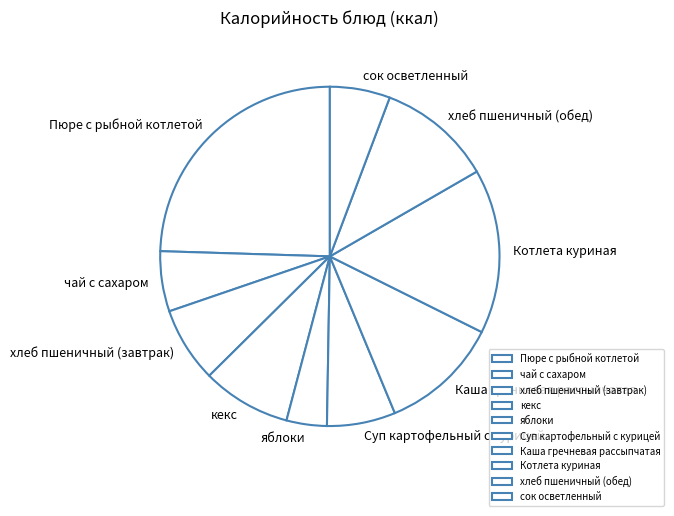

Which has a higher value, хлеб пшеничный (завтрак) or Каша гречневая рассыпчатая?

Каша гречневая рассыпчатая